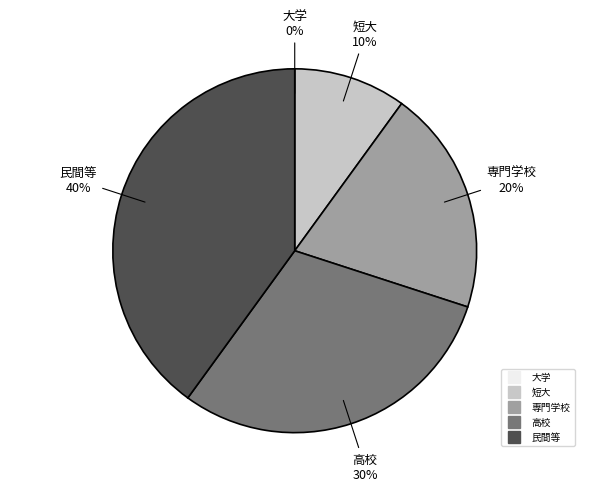

Is it true that 高校 is 45% of the pie?

False